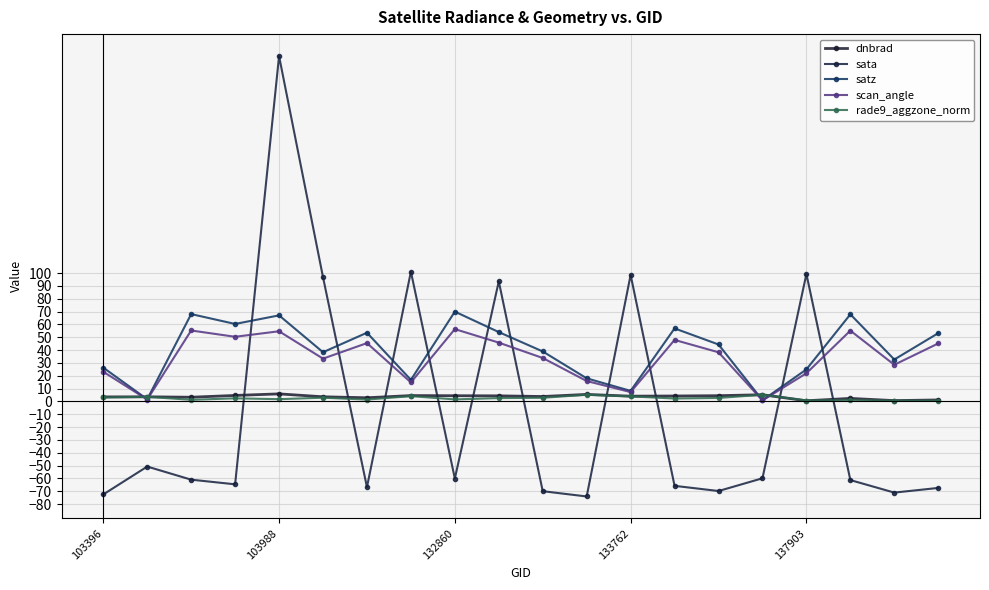

Which category has the lowest value in the scan_angle series?

15